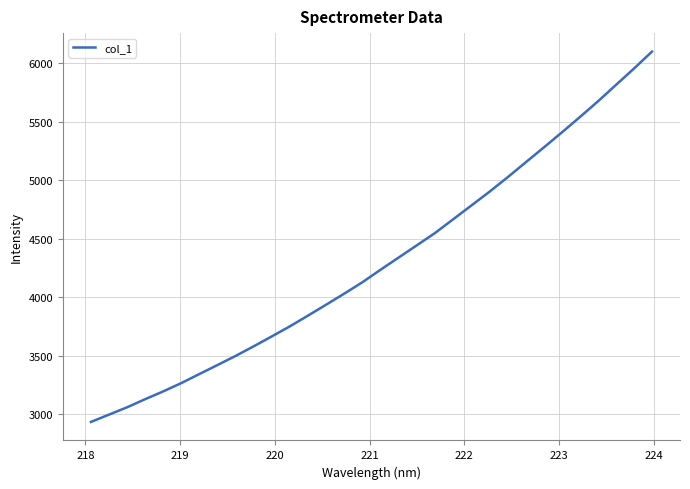

True or false: there are more than 2 points higher than both neighbors.

False